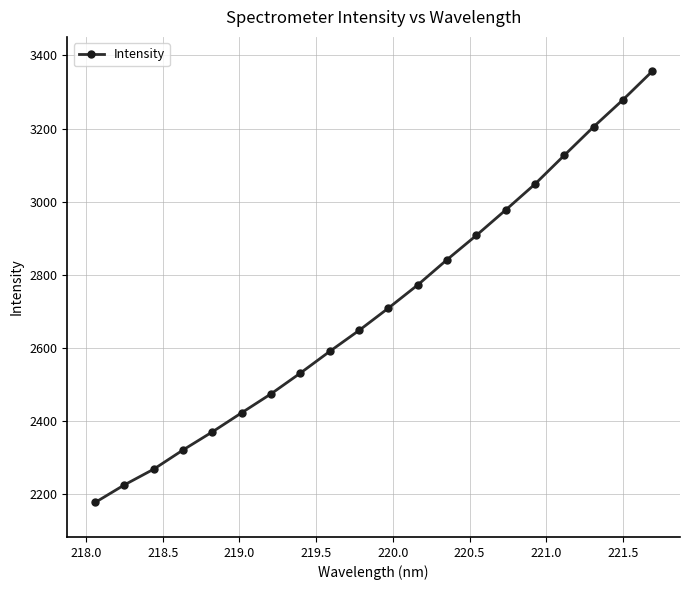

What is the average value?

2712.5